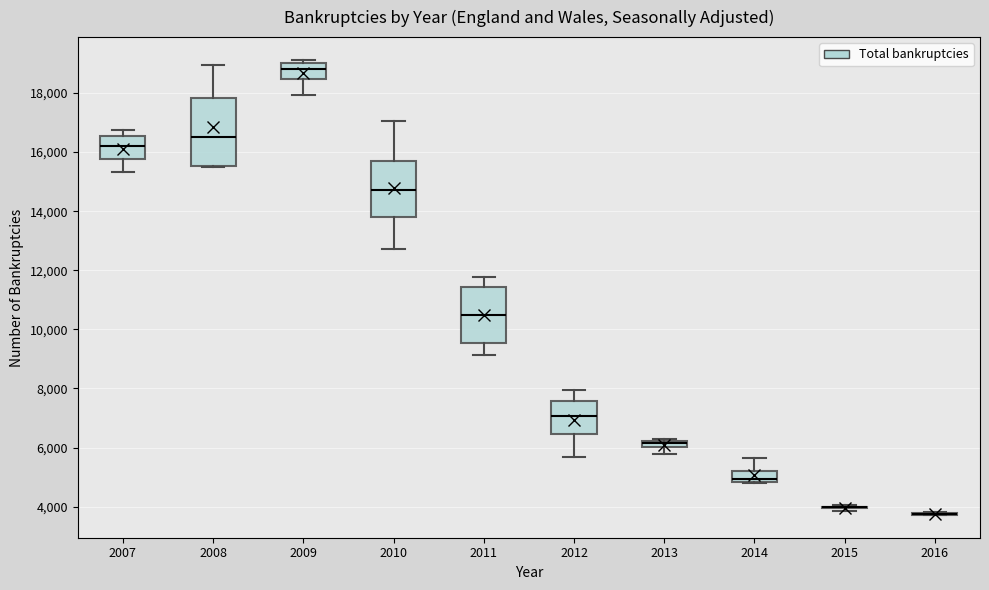

Where is the lower edge of the box at x = 2013 on the y-axis? The values are not printed on the chart, so give them approximately, as read against the axis.

6000